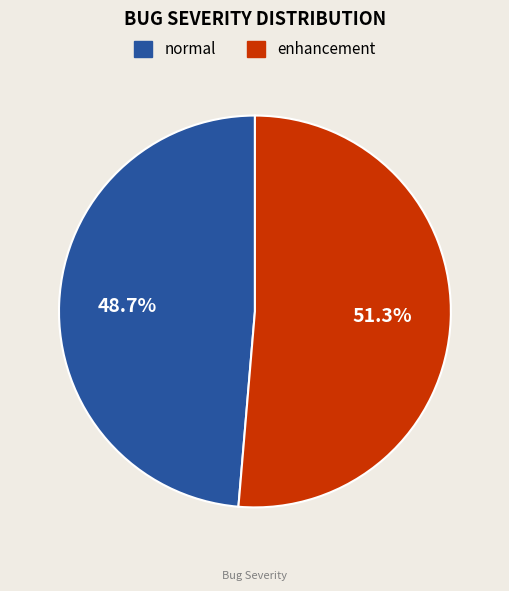

True or false: normal accounts for 49% of the total.

True